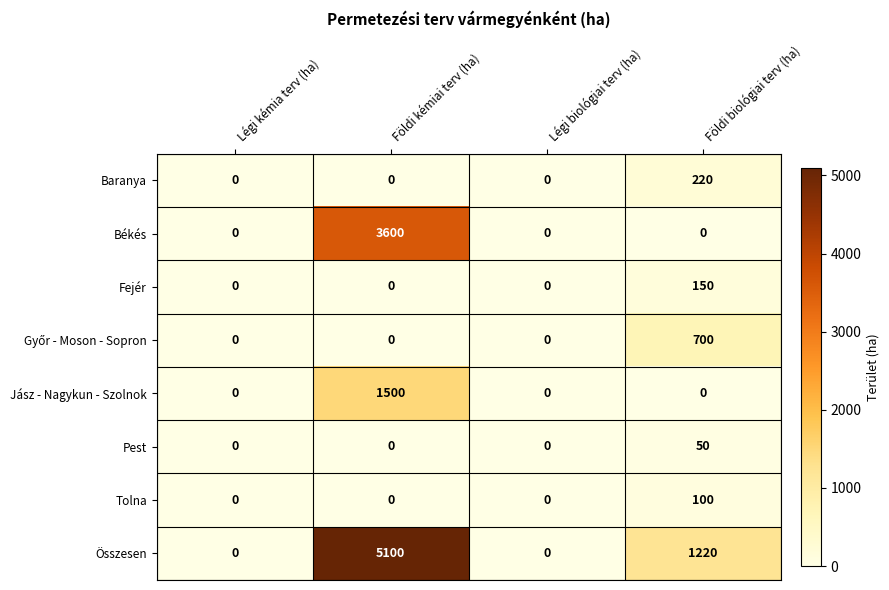

Is it true that Tolna equals 62 at Légi kémia terv (ha)?

False